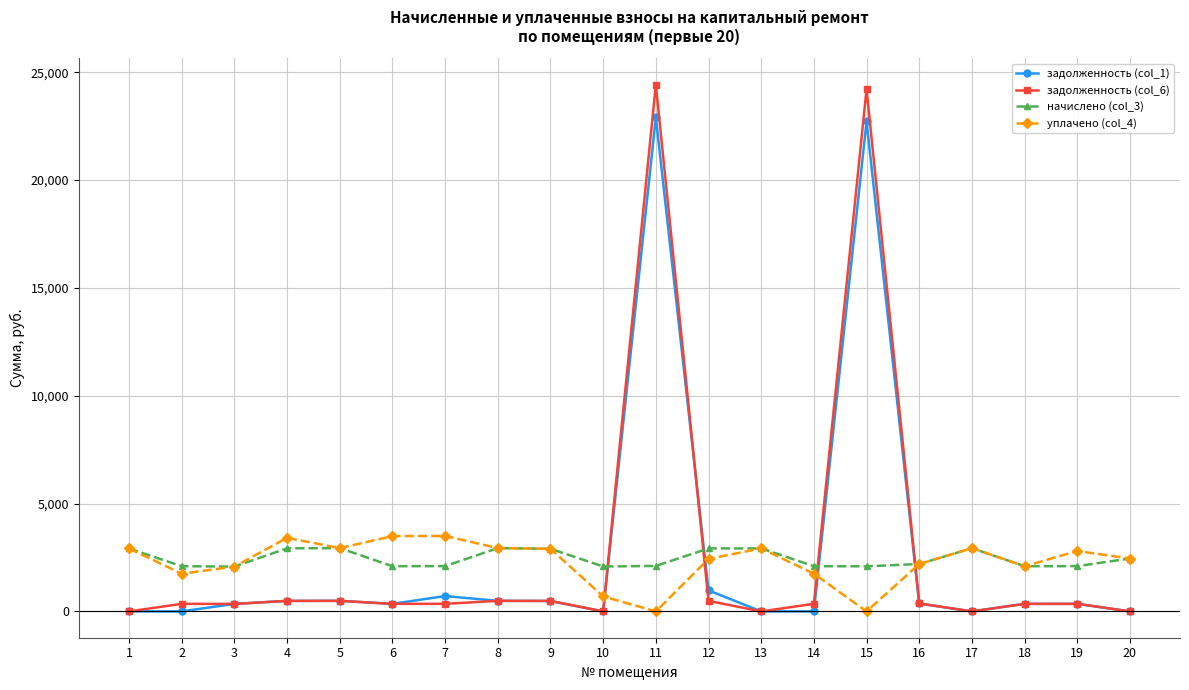

Is it true that начислено (col_3) equals 886.4 at 6?

False